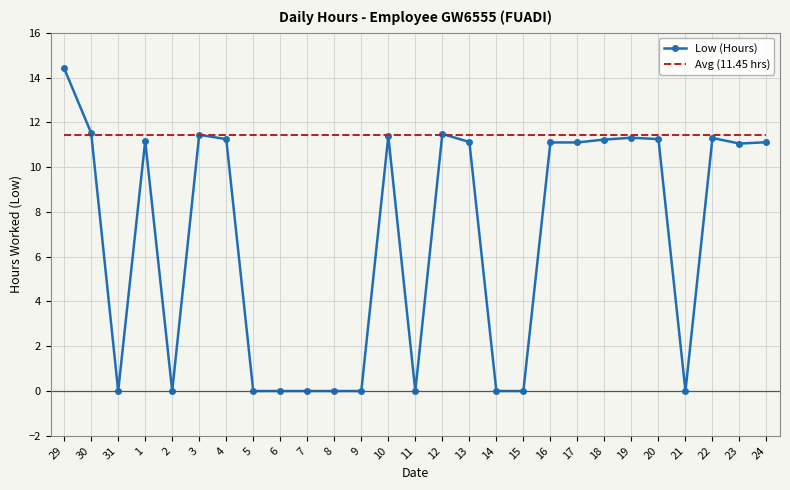

Which series has the largest total across all categories?

Avg (11.45 hrs)